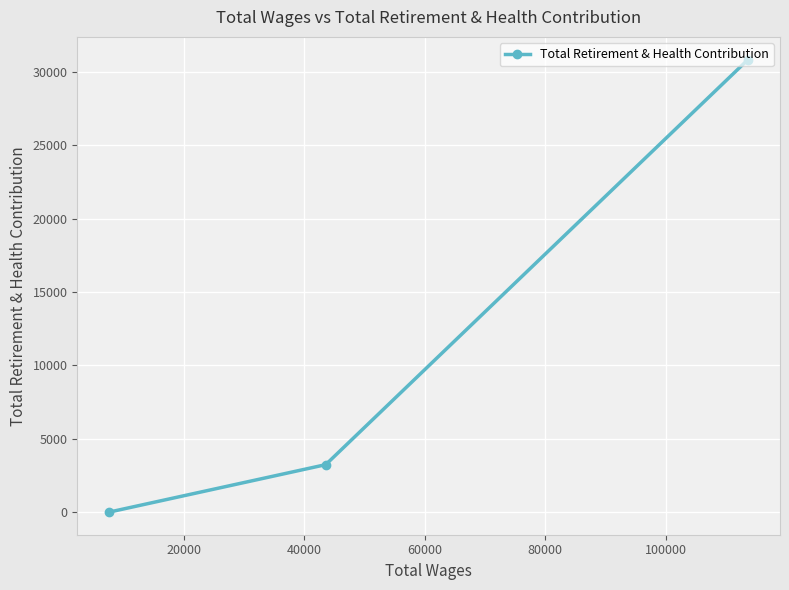

What is the difference between the maximum and minimum values?

30857